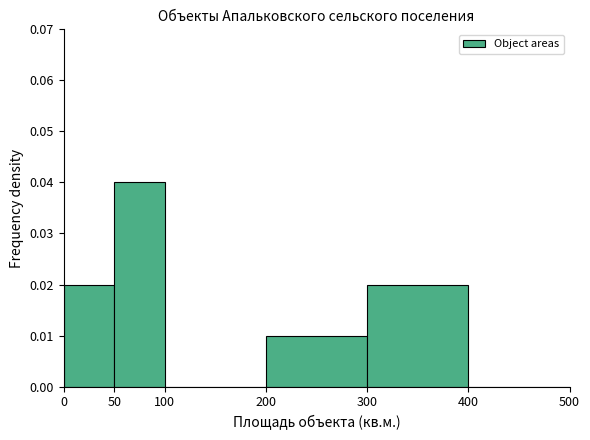

Over which range of the x-axis is the bar tallest?

50 to 100